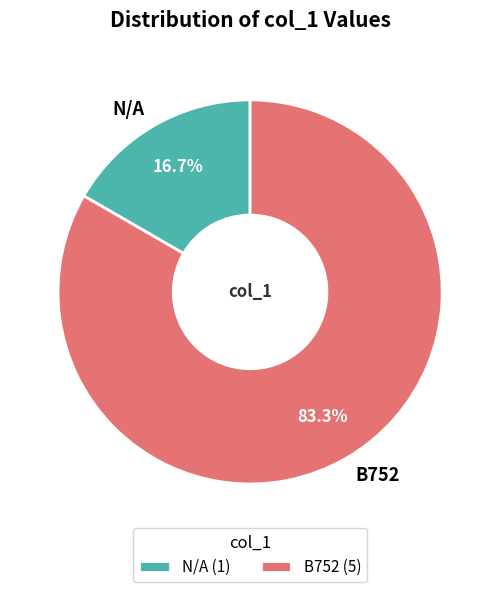

Is N/A the majority of the pie?

No